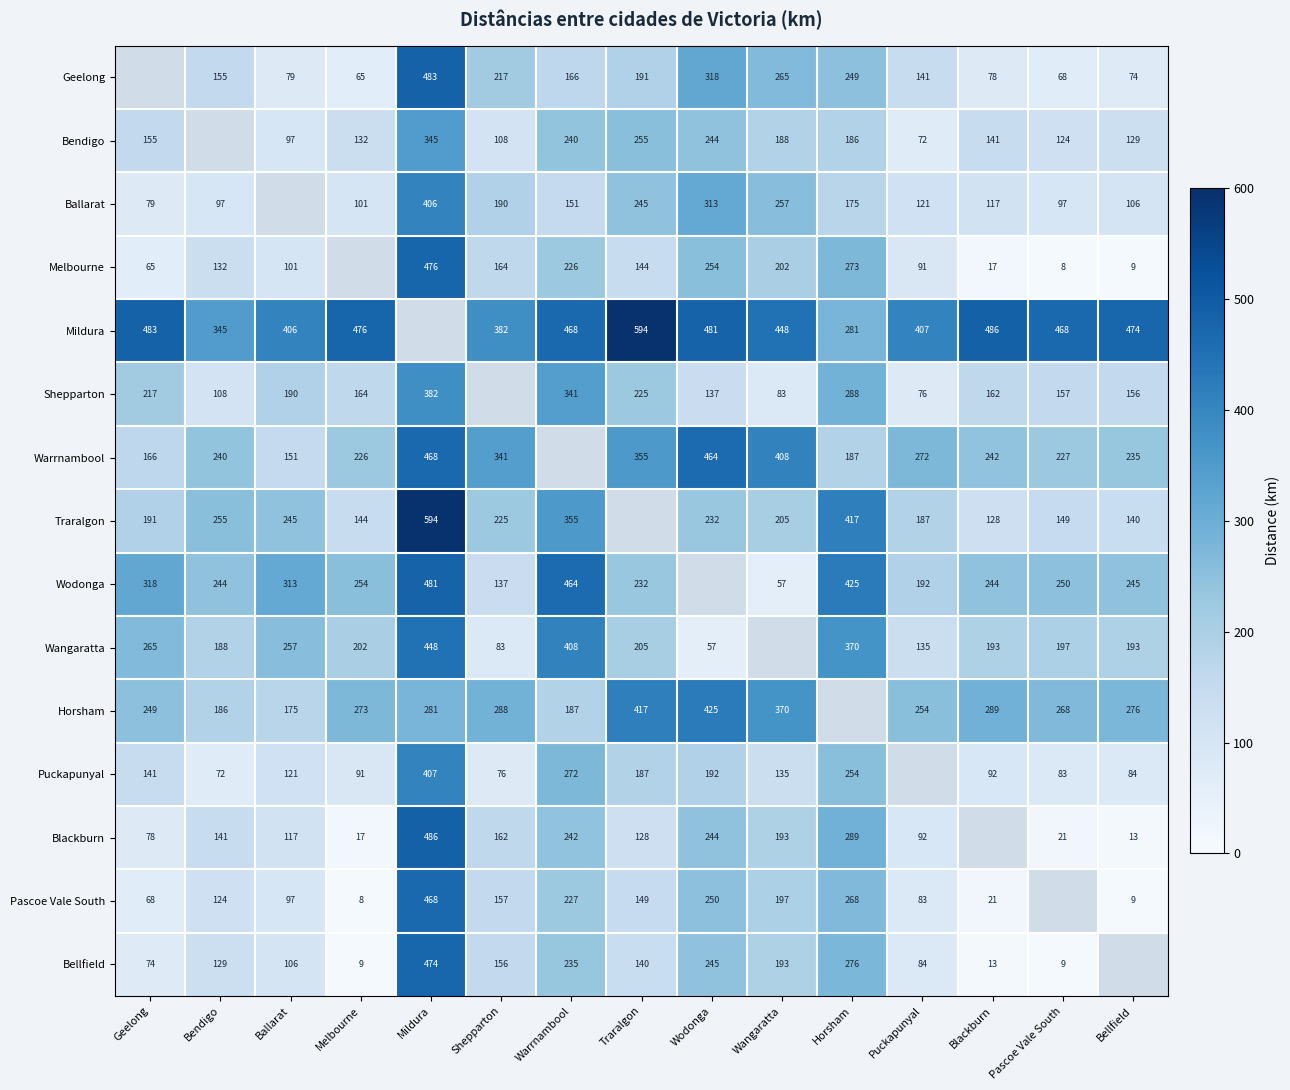

Is the value of Blackburn at Shepparton greater than the value of Mildura at Ballarat?

No